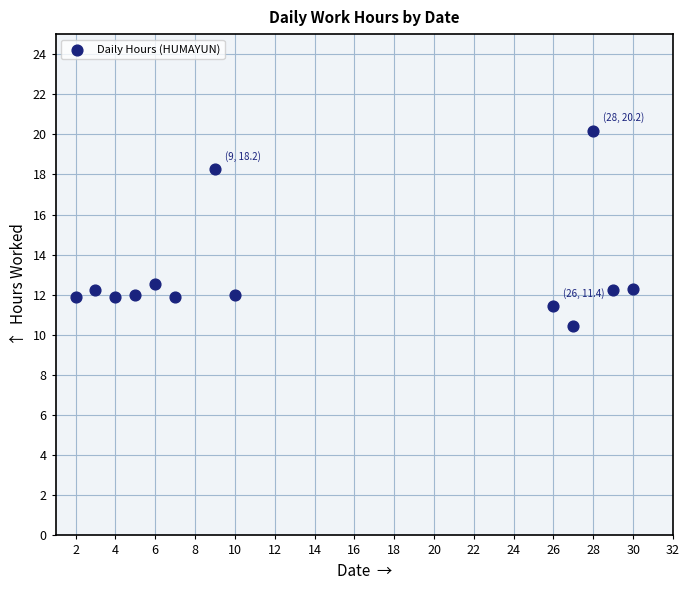

What Y value in the scatter plot is closest to 15?

12.6